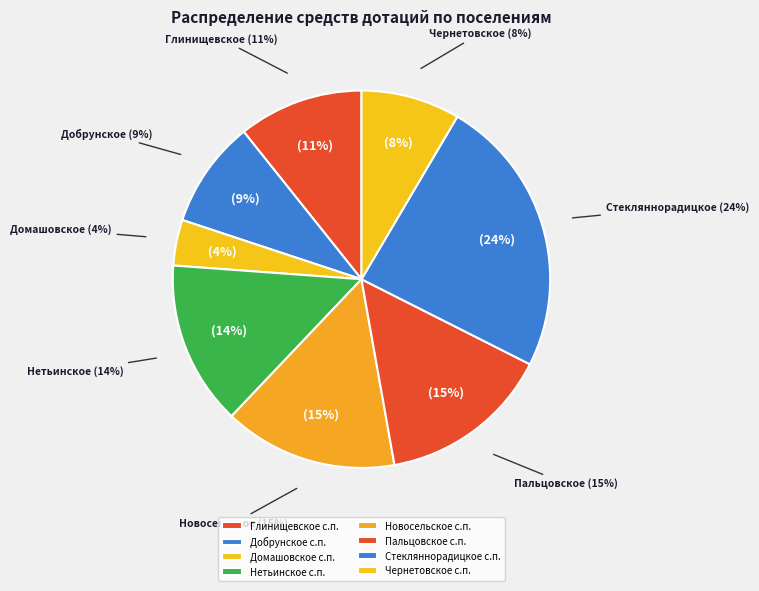

Does any single category account for the majority?

No